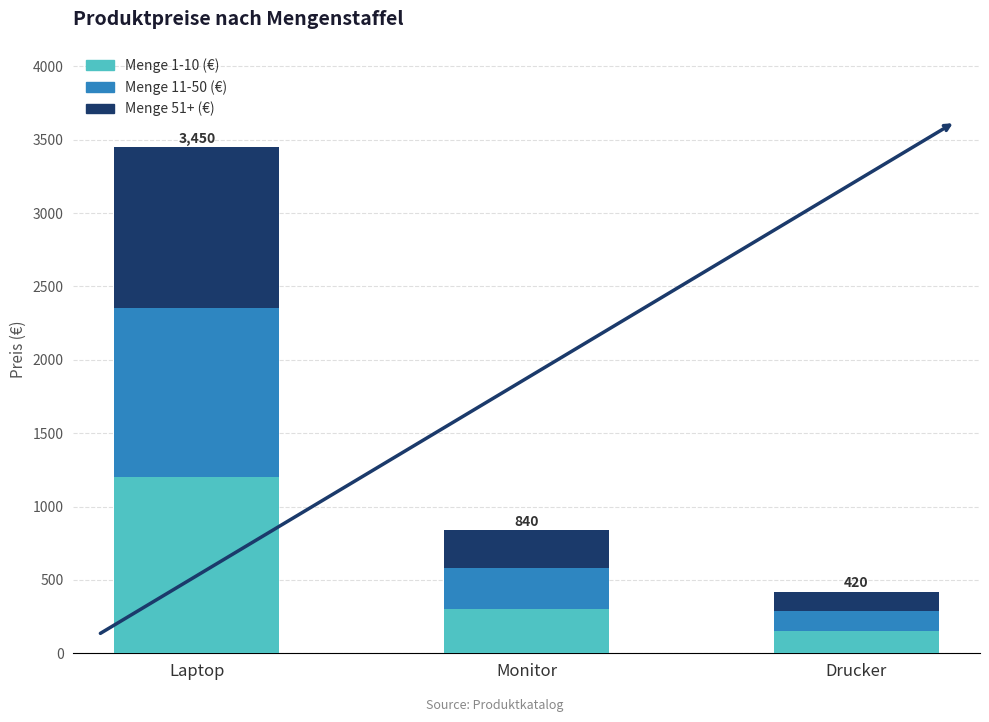

At which label is Menge 1-10 (€) closest to 675?

Monitor